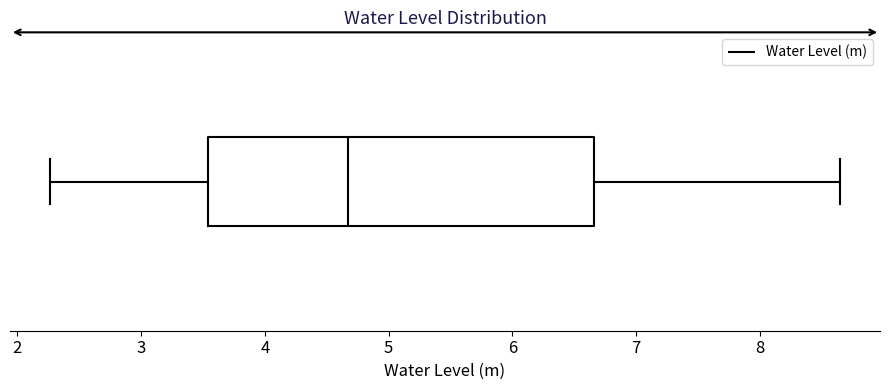

Read this box plot against the x-axis: the position of the median line, the range covered by the box, and the ends of both whiskers. The values are not printed on the chart, so give them approximately, as read against the axis.

median 4.7, box 3.5 to 6.7, whiskers 2.3 to 8.7